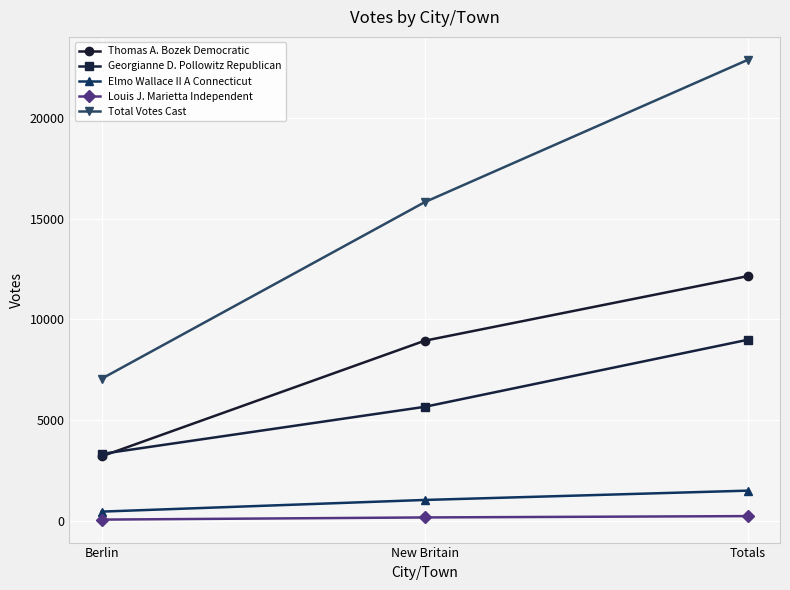

The Elmo Wallace II A Connecticut series shows 1040 at New Britain. True or false?

True